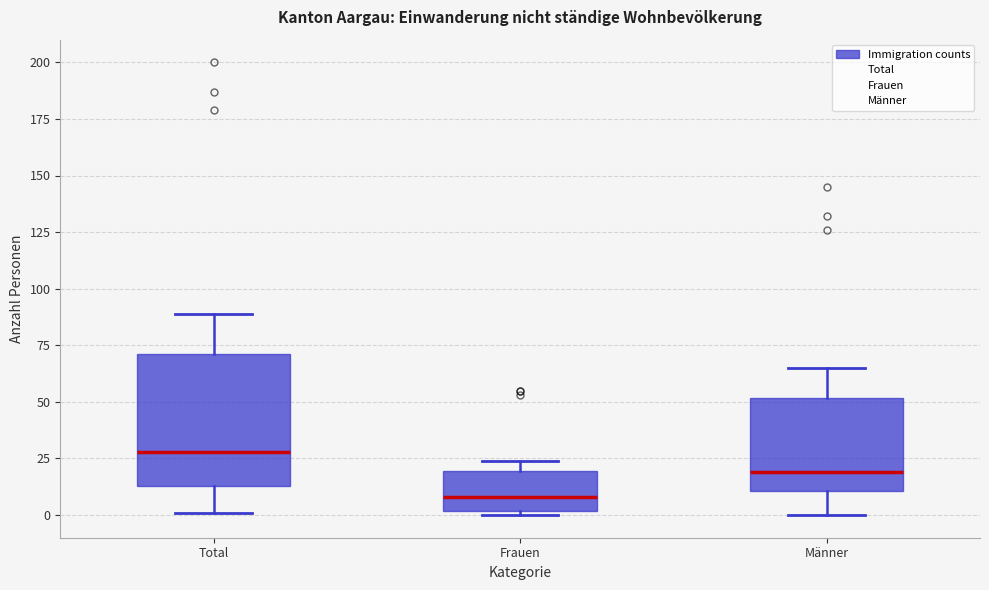

Which box is the tallest, from its lower edge to its upper edge?

Total